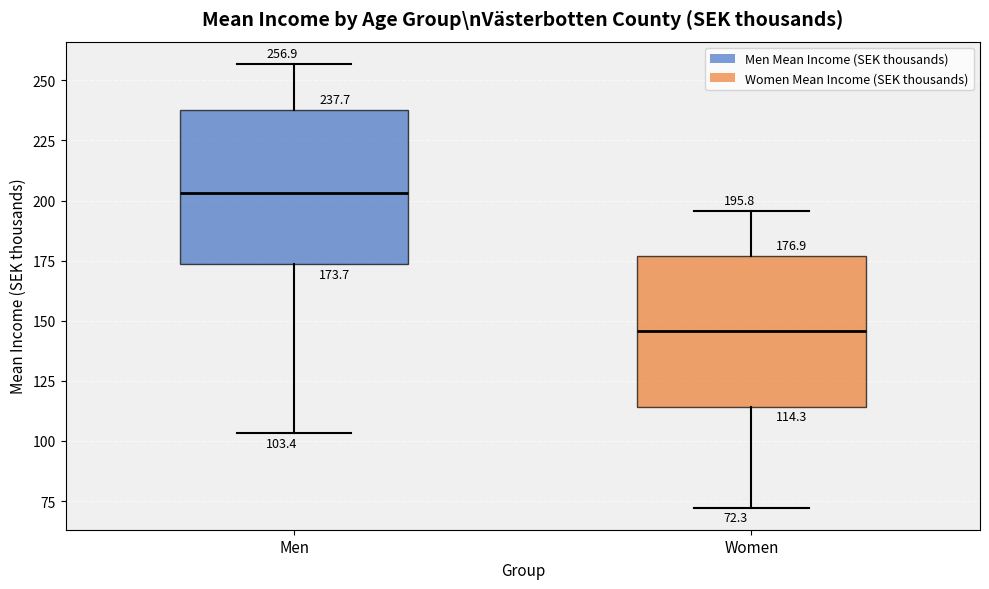

Which box's median line is the lowest?

Women